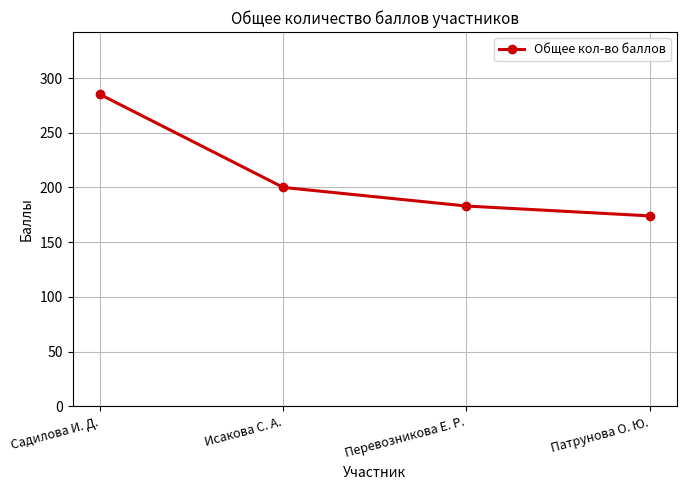

How many lines are shown in the chart?

1